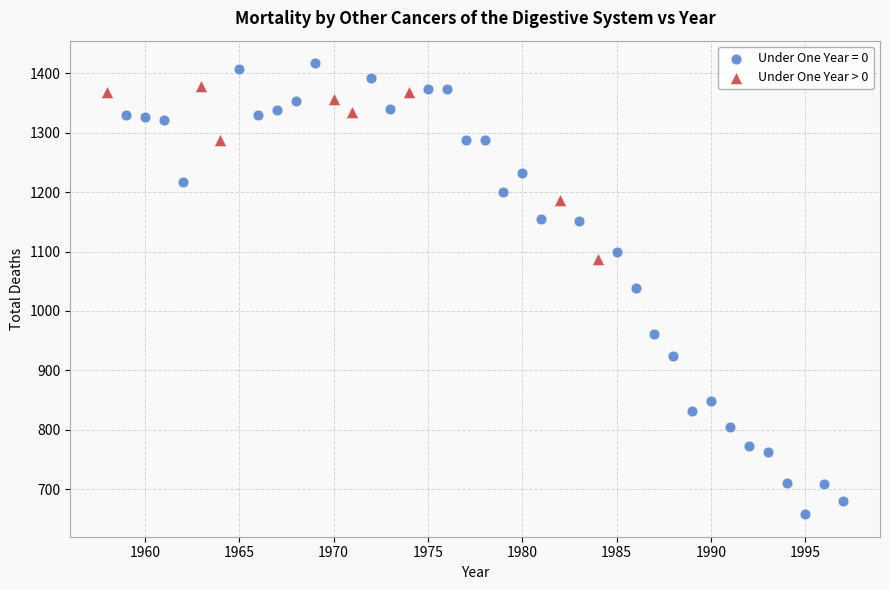

Which series contains the lowest Y value?

Under One Year = 0